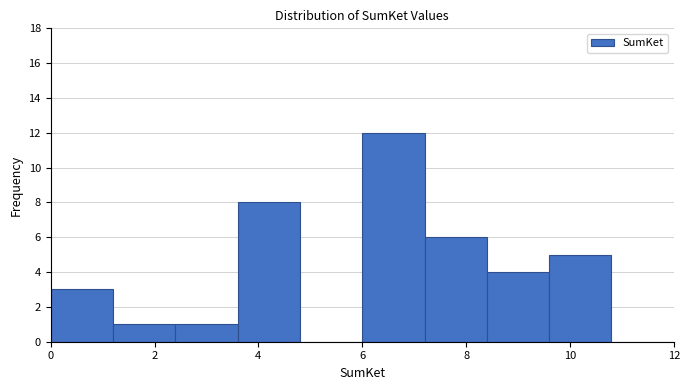

How tall is the bar that spans 0.0 to 1.2 on the x-axis? The values are not printed on the chart, so give them approximately, as read against the axis.

3